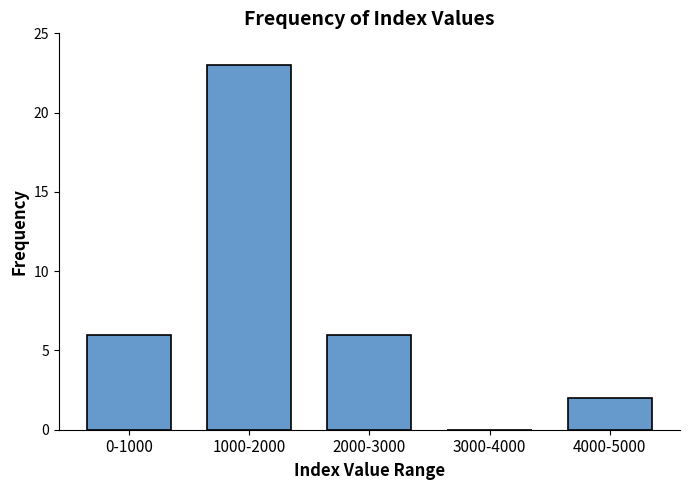

Reading right to left, transcribe all the data shown in this chart.

4000-5000=2	3000-4000=0	2000-3000=6	1000-2000=23	0-1000=6